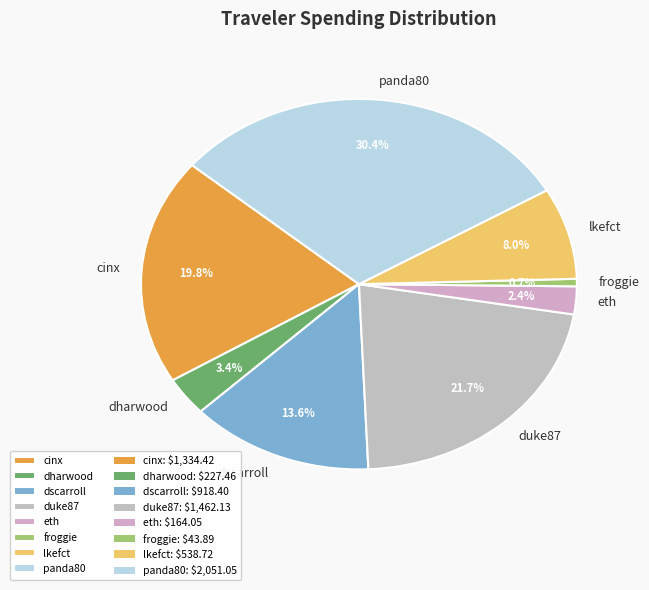

True or false: froggie accounts for 1% of the total.

True